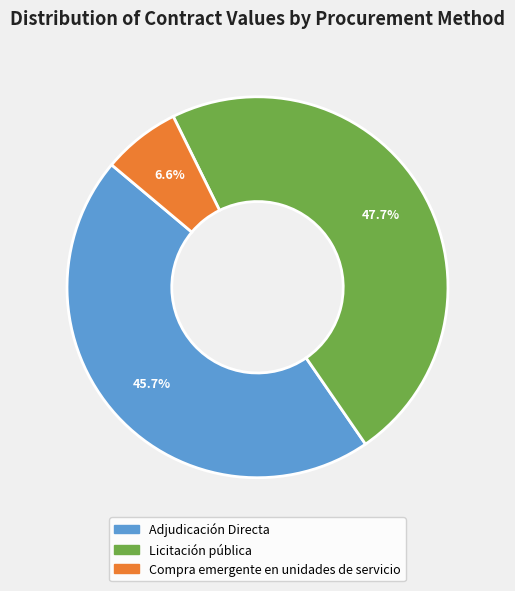

What percentage do Licitación pública and Adjudicación Directa together represent?

93.4%